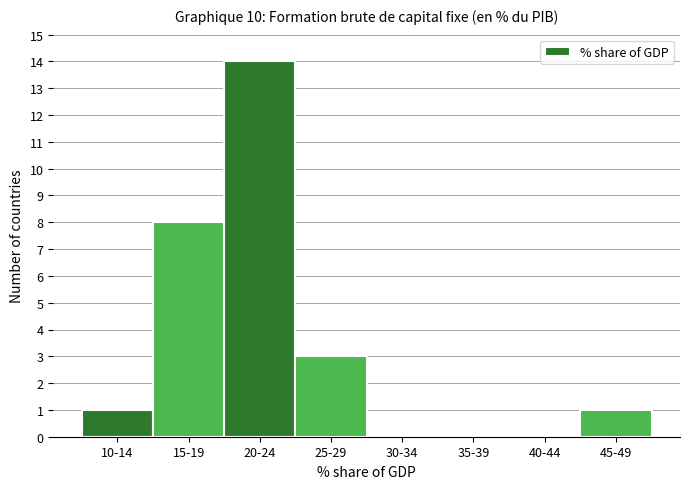

Reading left to right, extract all data points from this chart.

10-14=1	15-19=8	20-24=14	25-29=3	30-34=0	35-39=0	40-44=0	45-49=1